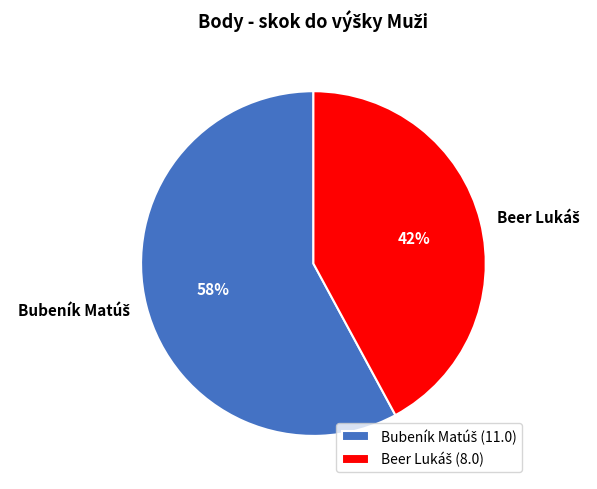

To the nearest percent, what is the difference between the largest and smallest slice percentages?

16%